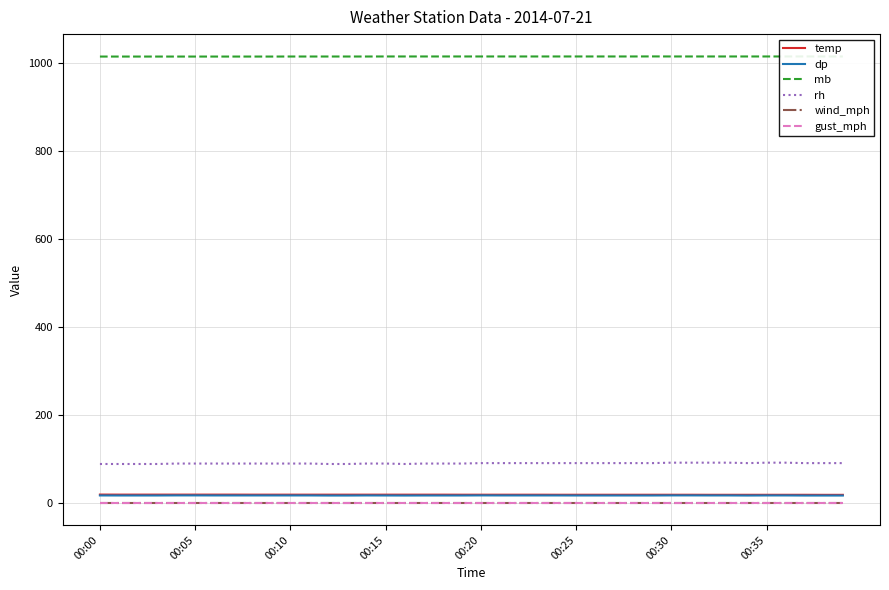

True or false: temp has a value of 18.2 at 22.

True